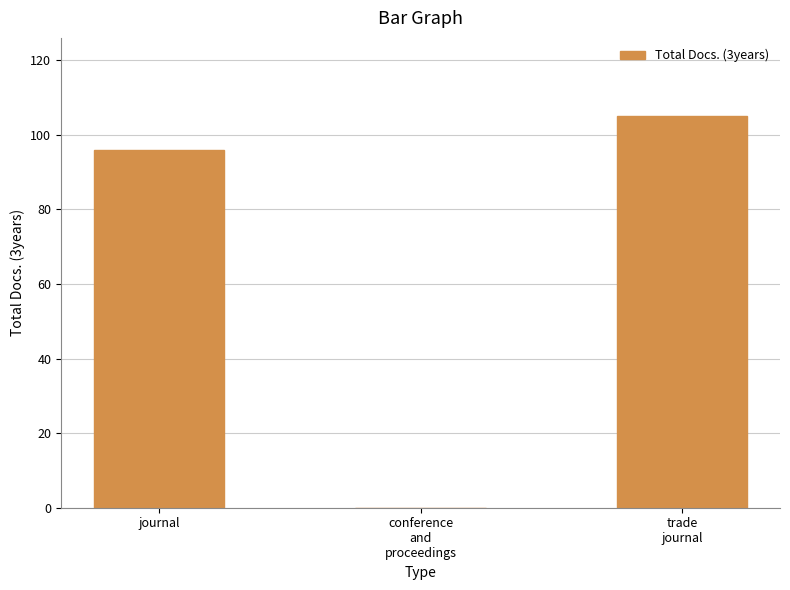

What is the sum of the values at journal and conference
and
proceedings?

96